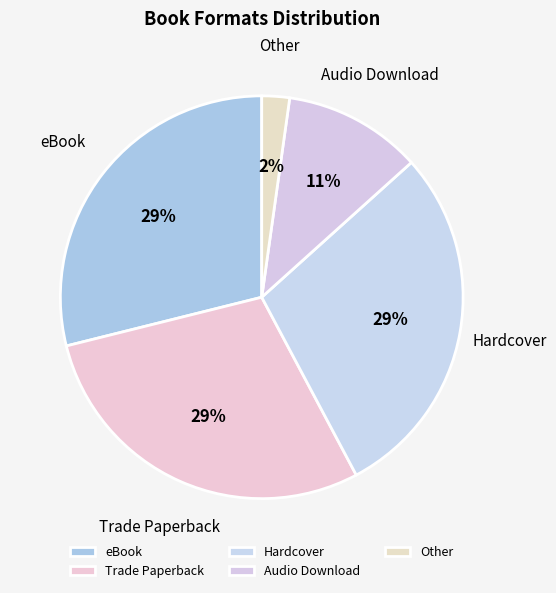

Count the number of slices in the pie.

5